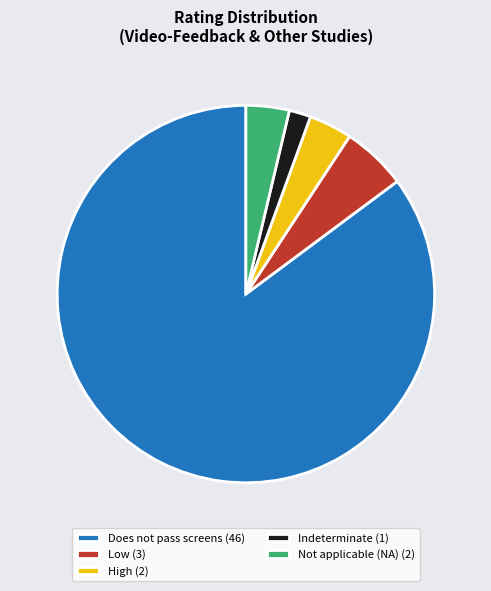

What is the smallest slice in the pie chart?

Indeterminate (1)